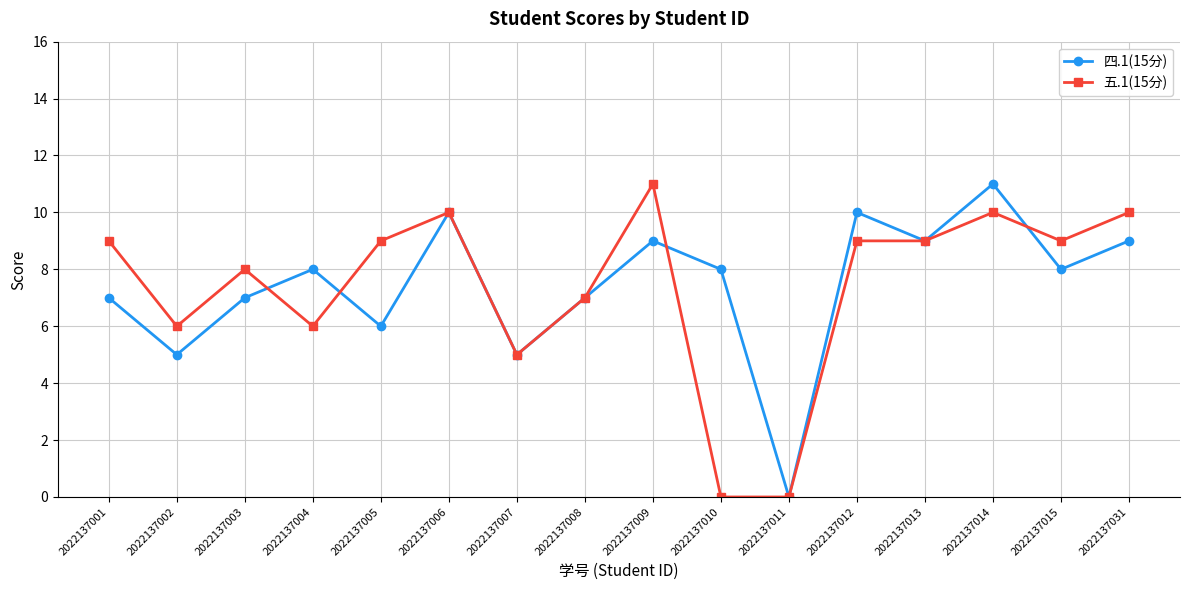

The value of 四.1(15分) at 2022137015 is 8. True or false?

True